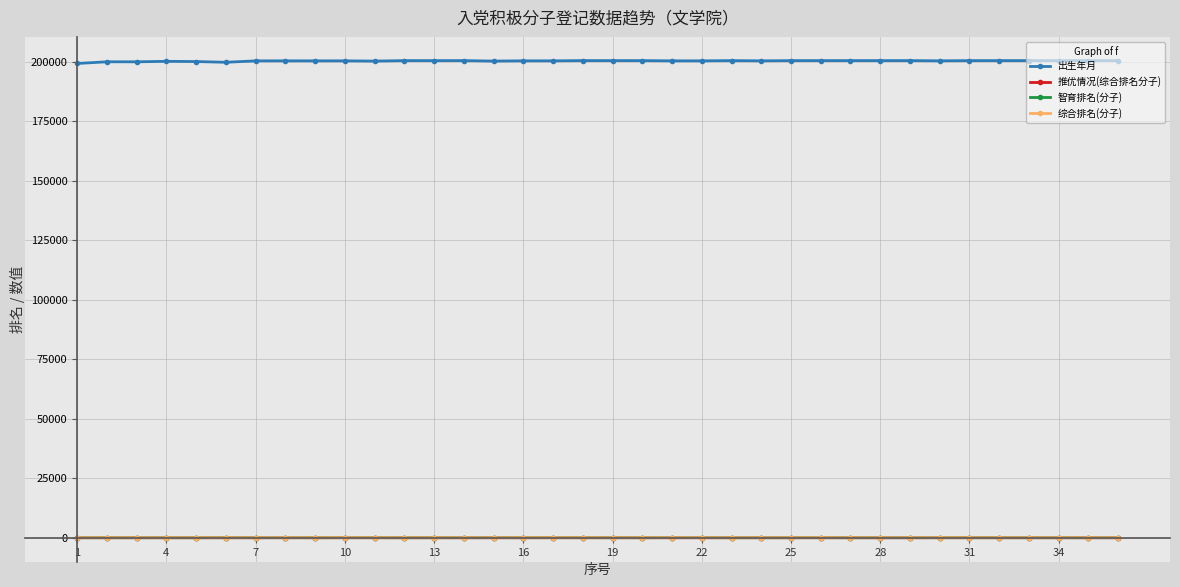

True or false: 智育排名(分子) has more than 1 points higher than both neighbors.

True